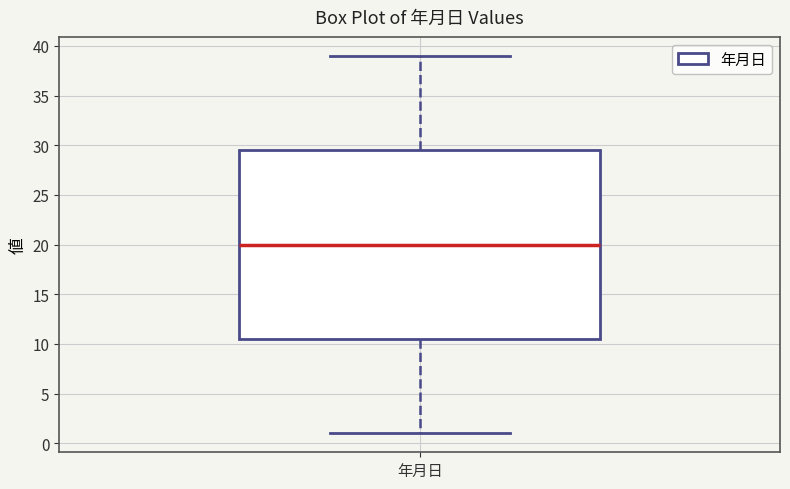

Transcribe this box plot: give where the median line is, the range the box spans, and where the two whiskers end, as read against the y-axis. The values are not printed on the chart, so give them approximately, as read against the axis.

median 20.0, box 10.5 to 29.5, whiskers 1.0 to 39.0